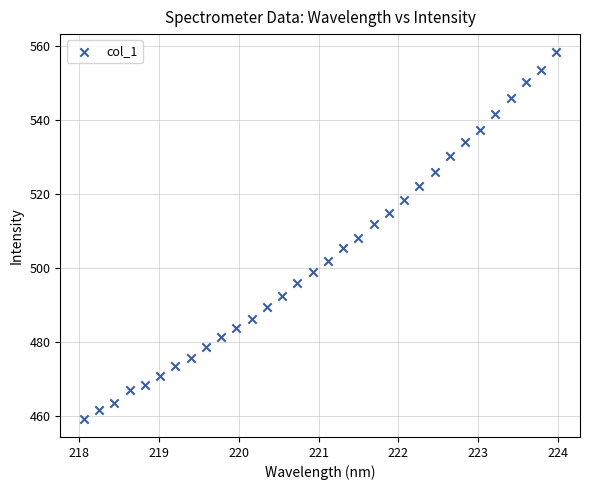

What is the range of Y values (max minus min)?

99.0